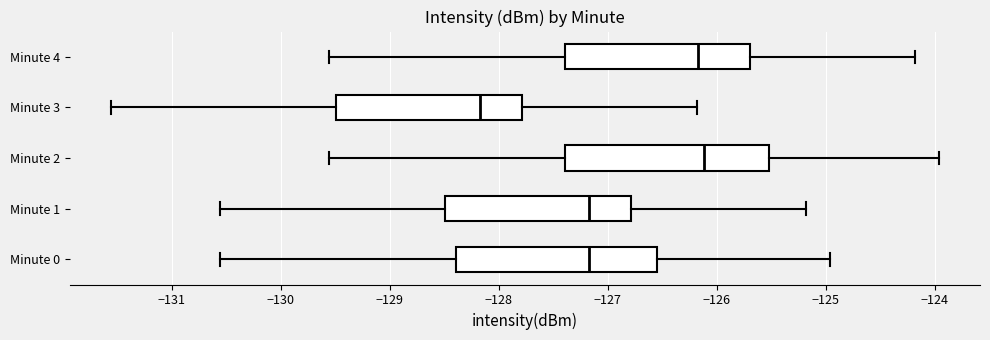

Which box has the furthest to the left median line?

Minute 3